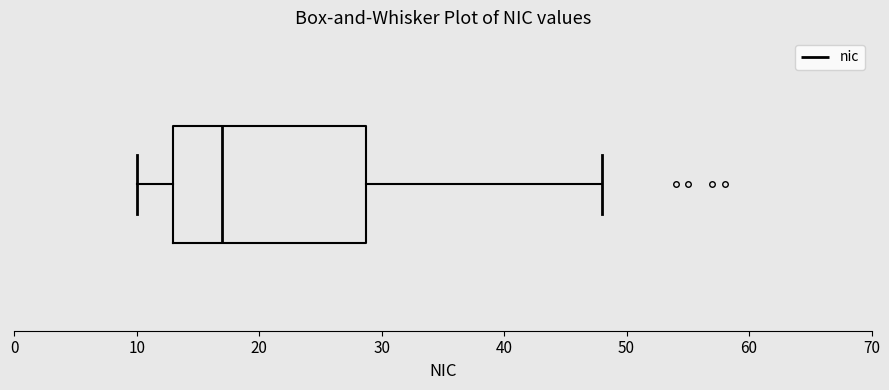

Where is the right edge of the box on the x-axis? The values are not printed on the chart, so give them approximately, as read against the axis.

29